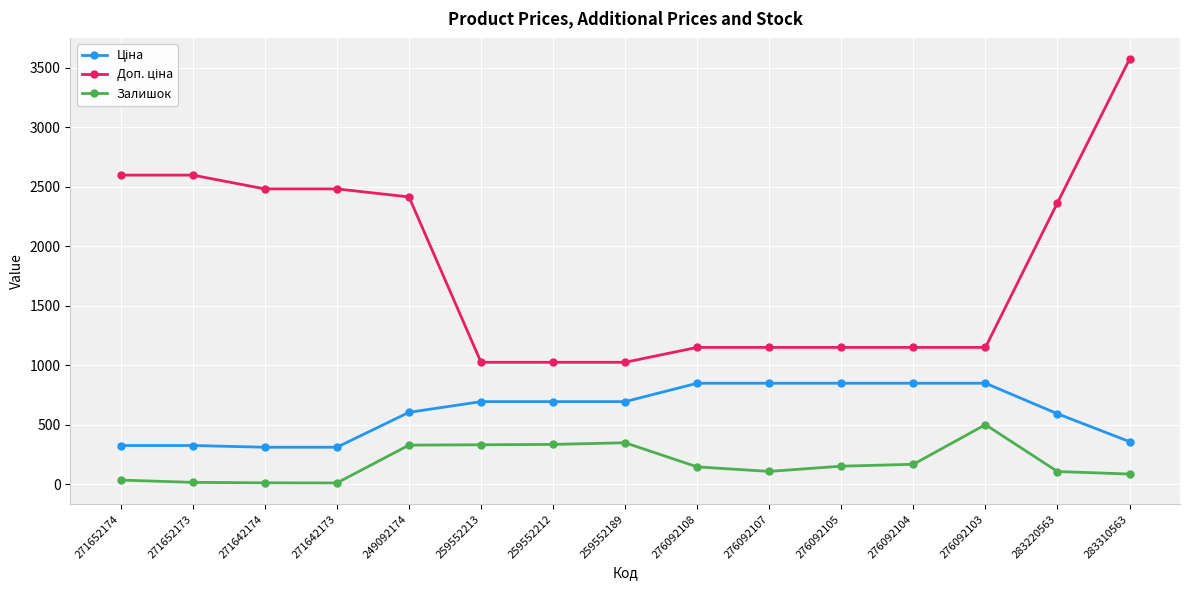

At which category is the sum across all series the highest?

283310563